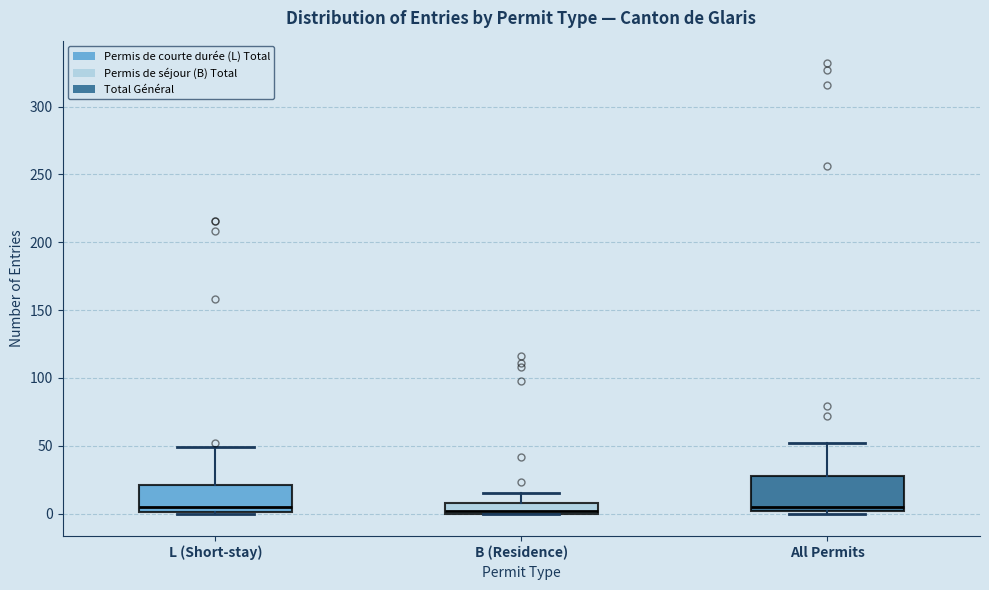

Comparing the boxes themselves (not the whiskers), which one is the tallest?

All Permits